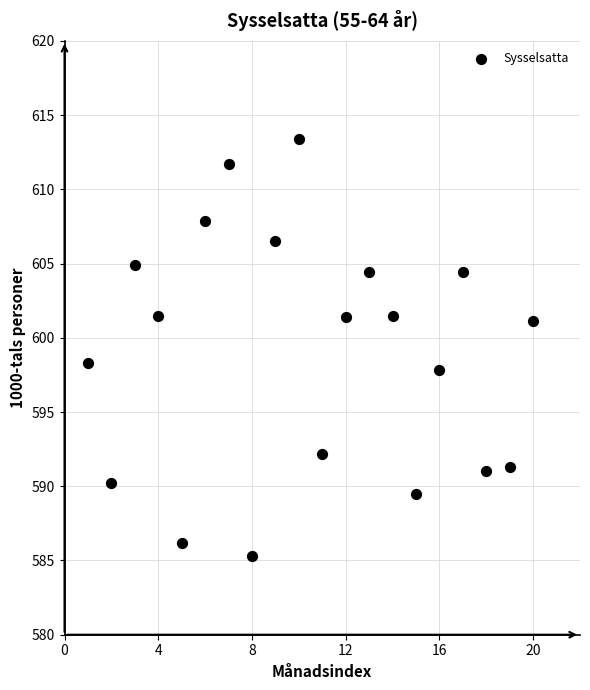

What Y value in the scatter plot is closest to 599?

598.3